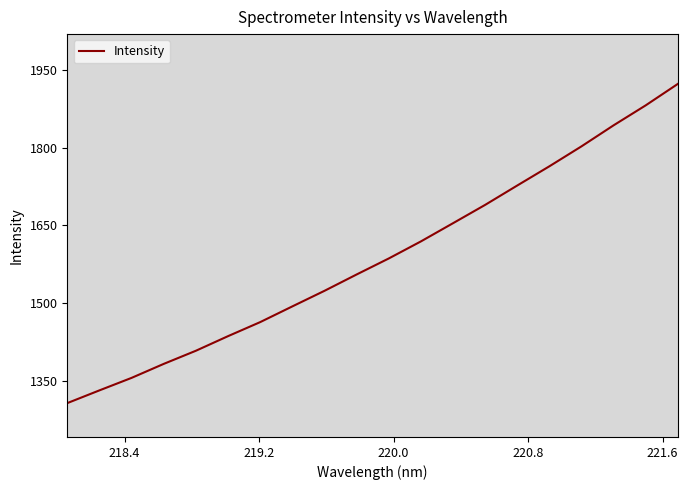

What is the difference between the maximum and minimum values?

615.9